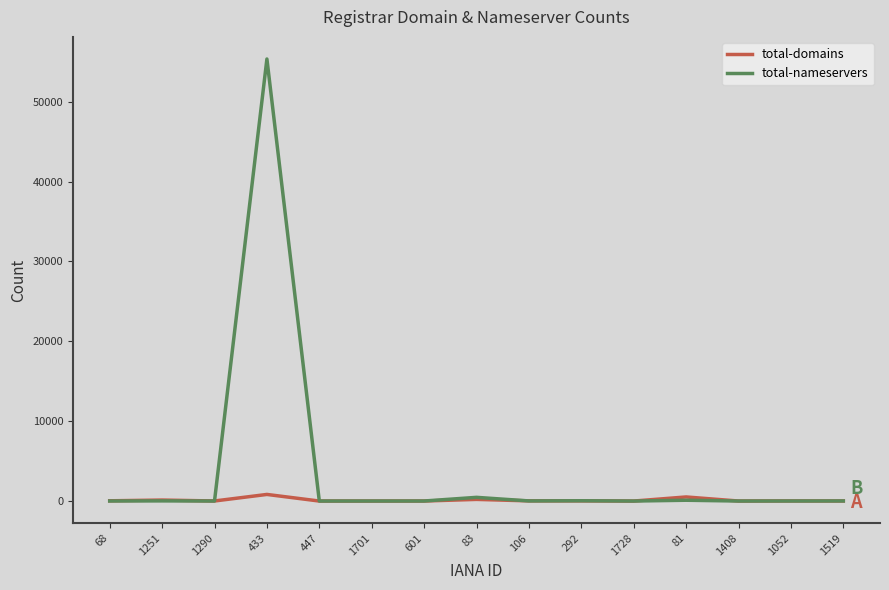

Between which two adjacent categories do total-nameservers and total-domains first intersect?

1290 and 433